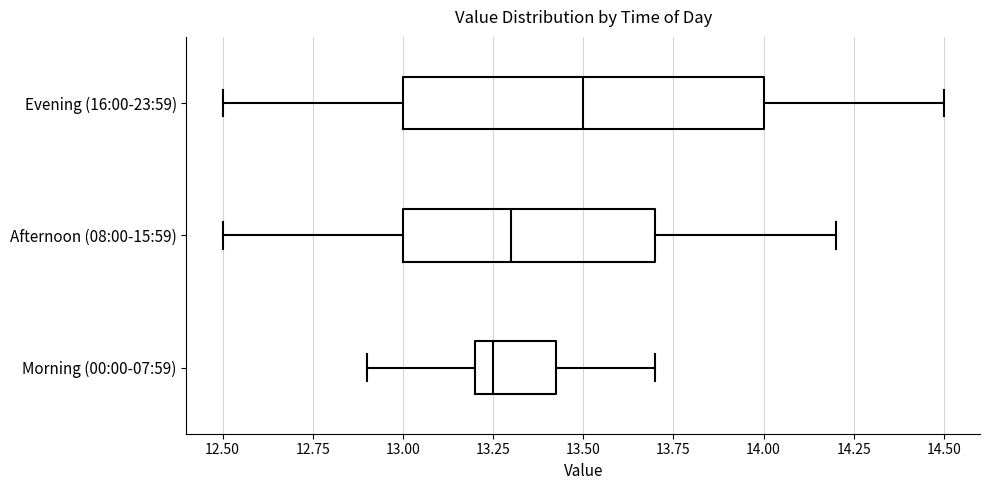

Reading bottom to top, transcribe this box plot: for each box, give where its median line is, the range the box spans, and where its two whiskers end, as read against the x-axis. The values are not printed on the chart, so give them approximately, as read against the axis.

Morning (00:00-07:59): median 13.25, box 13.20 to 13.45, whiskers 12.90 to 13.70
Afternoon (08:00-15:59): median 13.30, box 13.00 to 13.70, whiskers 12.50 to 14.20
Evening (16:00-23:59): median 13.50, box 13.00 to 14.00, whiskers 12.50 to 14.50